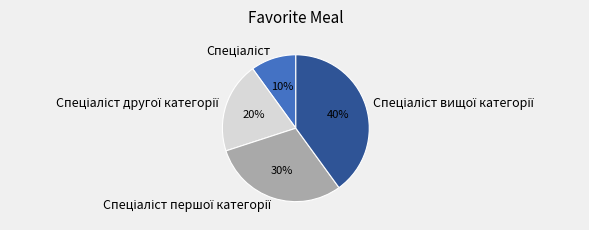

Count the number of slices in the pie.

4